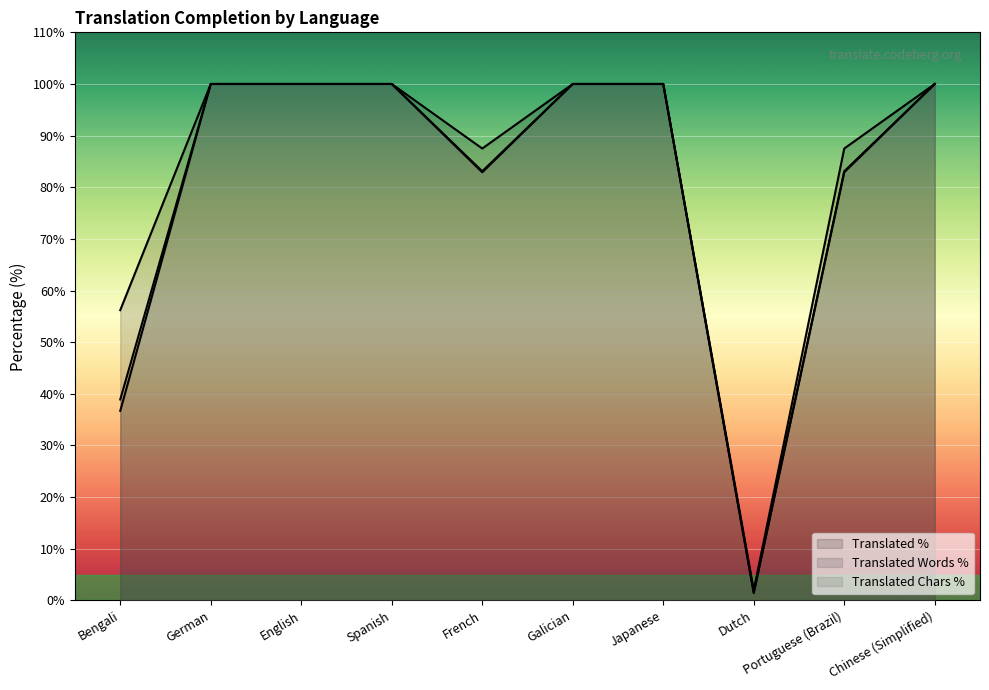

What value does the translated_chars_percent series have at Galician?

100.0